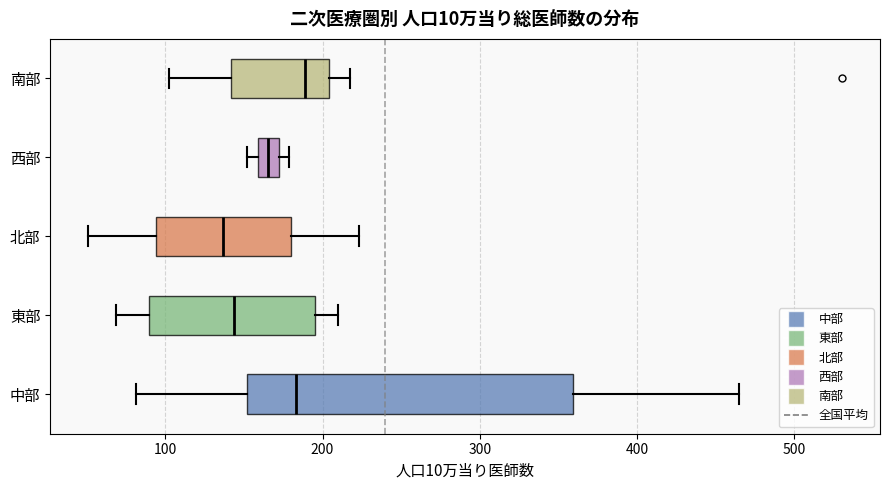

Where does the right whisker of the box for 中部 end on the x-axis? The values are not printed on the chart, so give them approximately, as read against the axis.

460